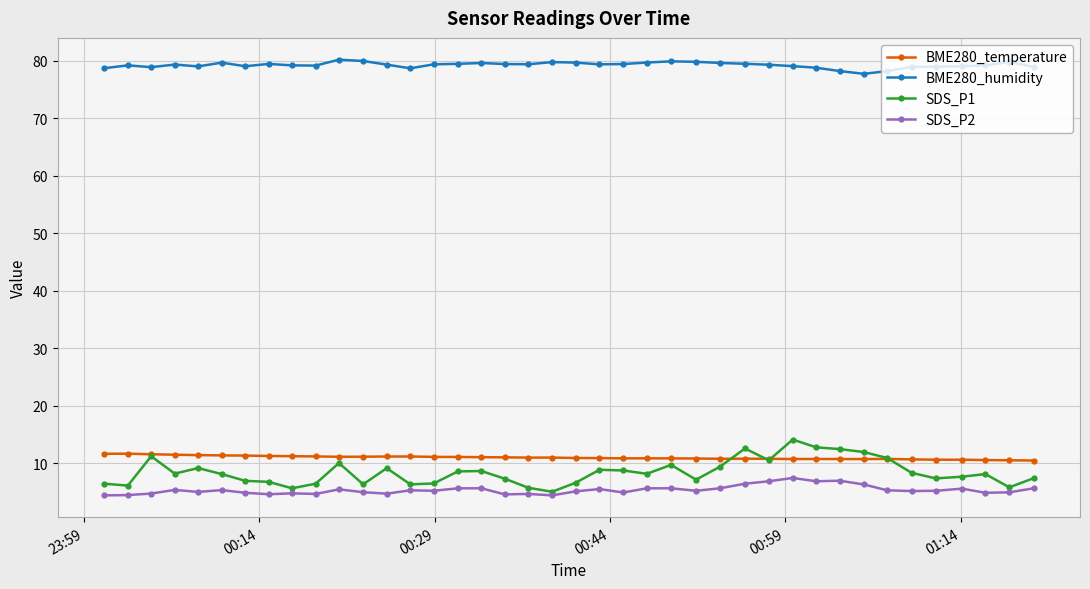

True or false: SDS_P1 and BME280_humidity intersect in this chart.

False